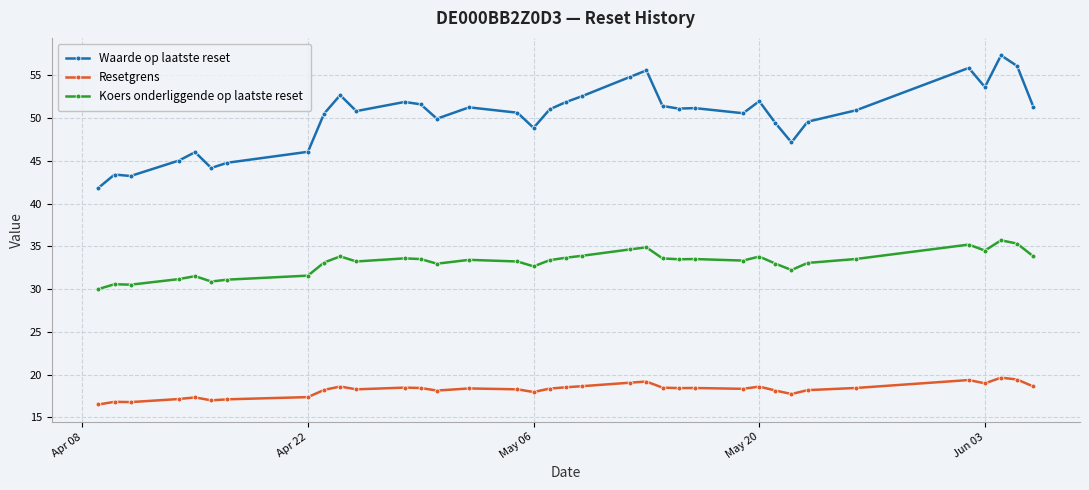

What is the difference between the second highest and minimum values in the Resetgrens series?

2.9